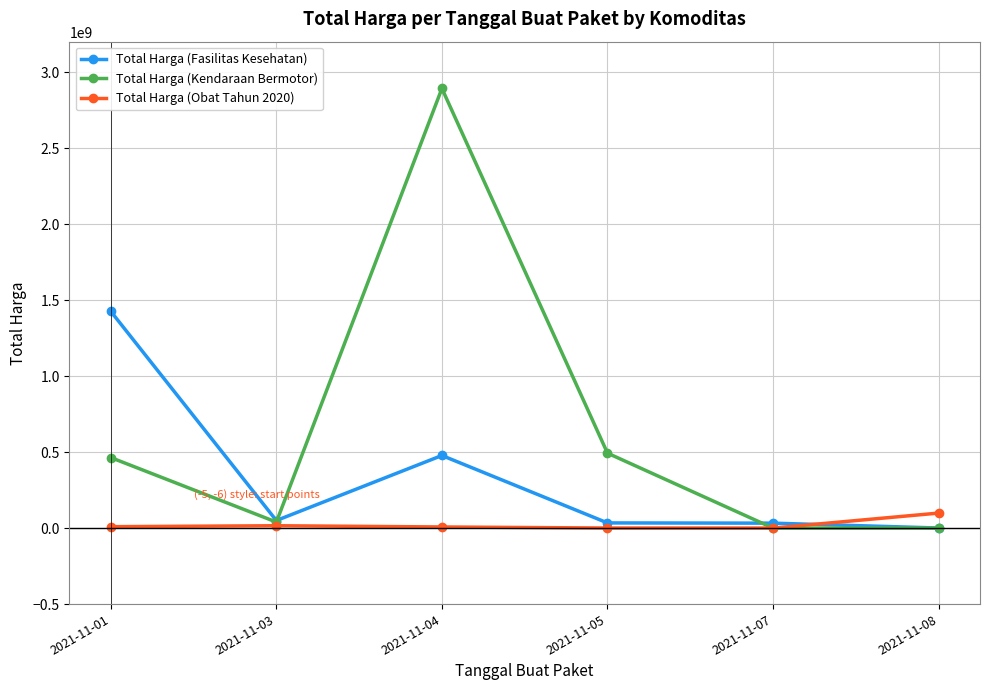

True or false: Total Harga (Obat Tahun 2020) has more than 2 interior local peaks.

False